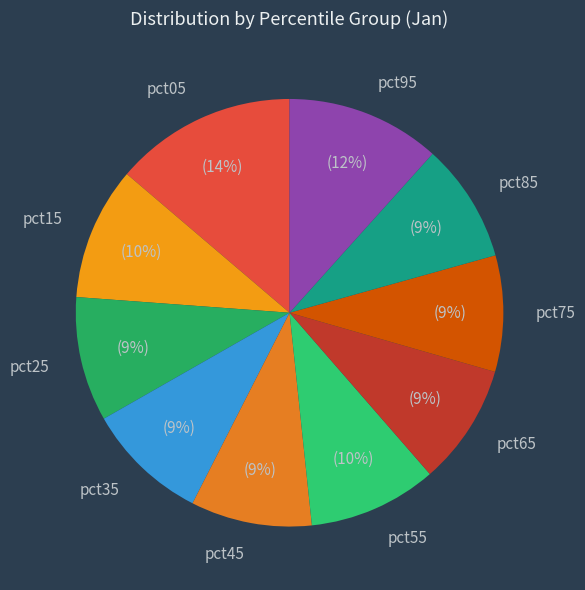

Combined, do pct65 and pct15 account for over 50%?

No